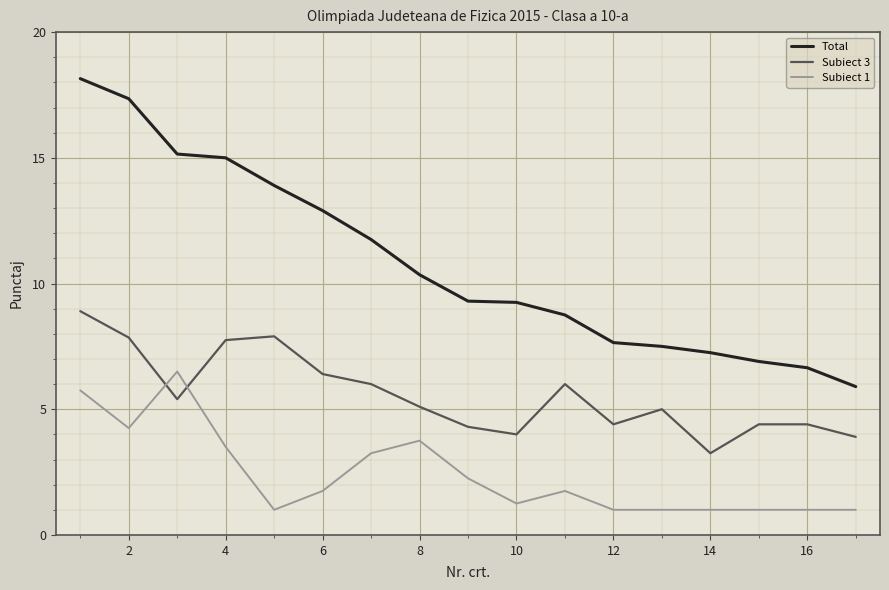

True or false: Subiect 1 and Total intersect in this chart.

False